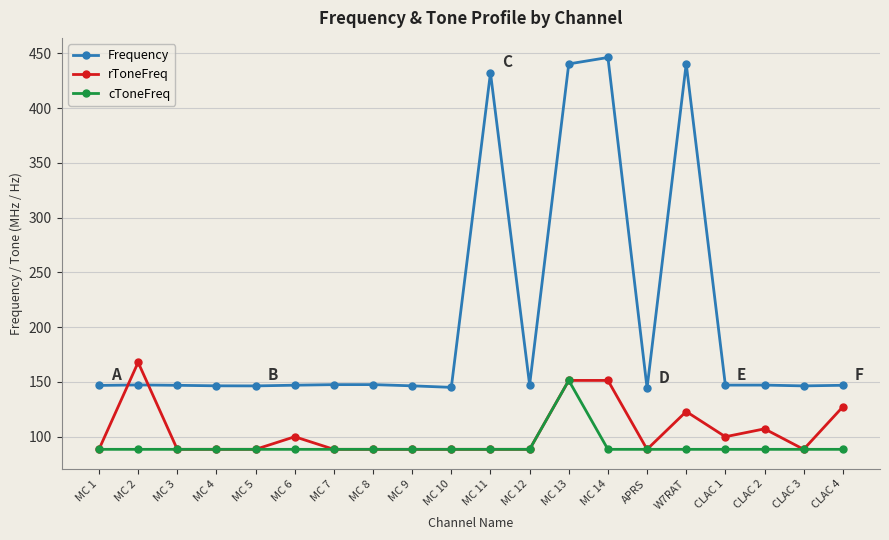

What is the value of the cToneFreq point at the 1st from the left?

88.5